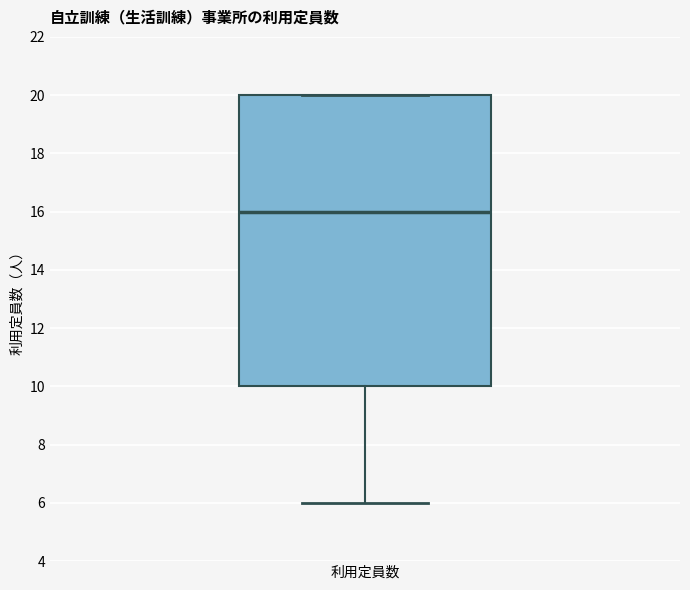

Read this box plot against the y-axis: the position of the median line, the range covered by the box, and the ends of both whiskers. The values are not printed on the chart, so give them approximately, as read against the axis.

median 16, box 10 to 20, whiskers 6 to 20